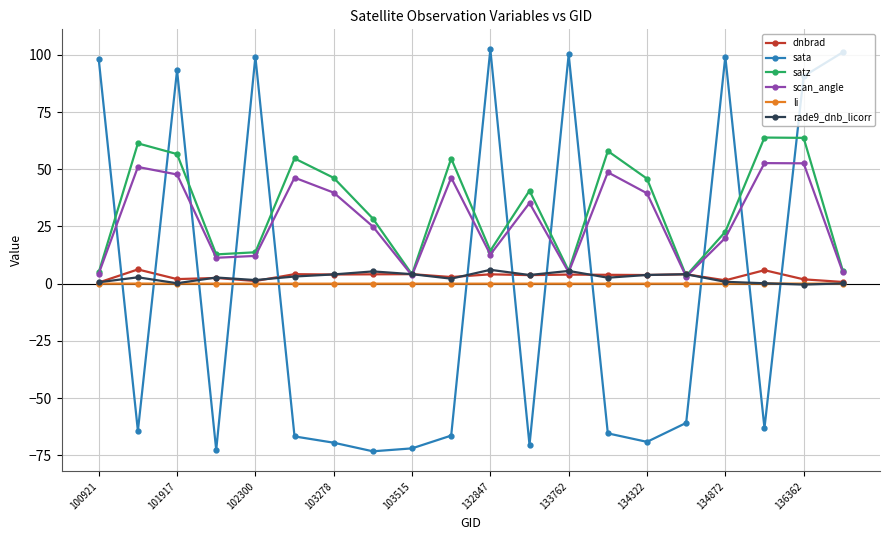

After their last crossing, which series has the higher values: satz or rade9_dnb_licorr?

satz